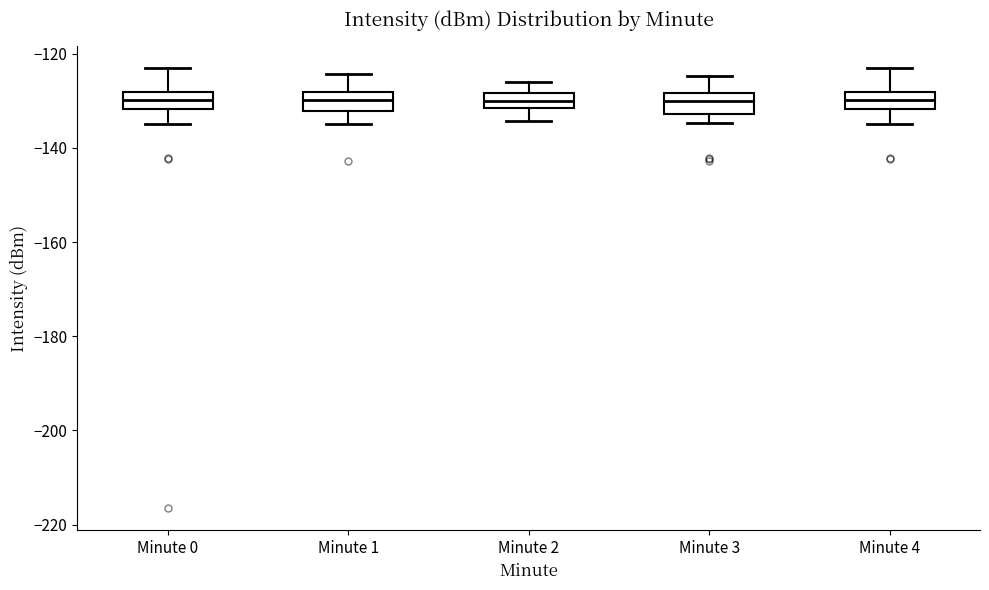

Where does the upper whisker of the box for Minute 0 end on the y-axis? The values are not printed on the chart, so give them approximately, as read against the axis.

-124